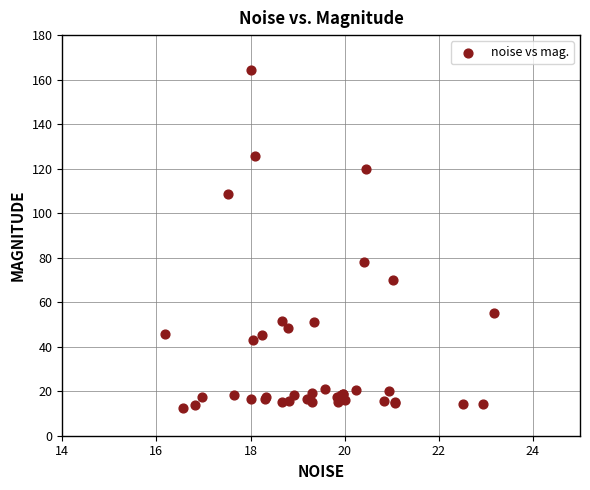

What Y value in the scatter plot is closest to 88?

78.1